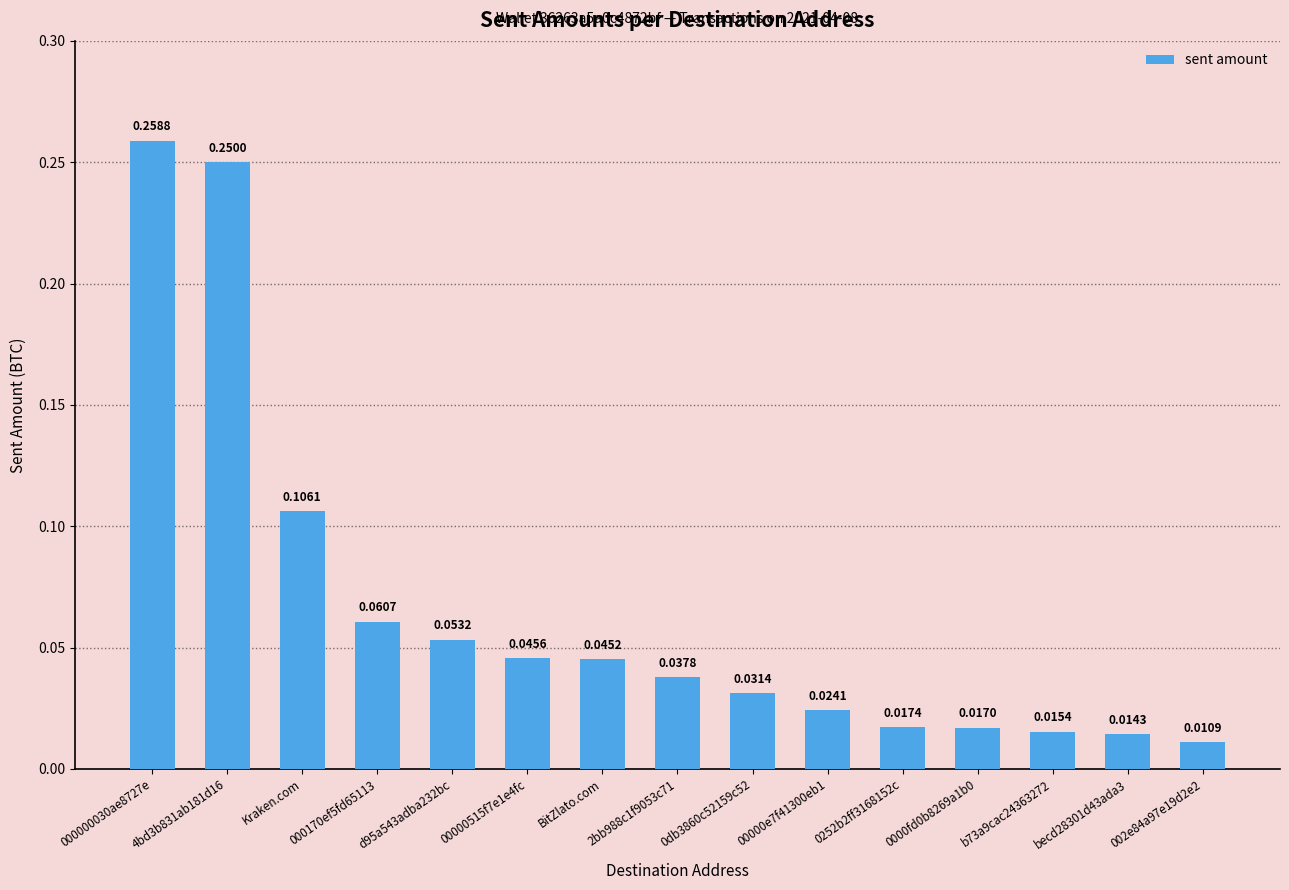

Between 0db3860c52159c52 and 00000515f7e1e4fc, which is larger?

00000515f7e1e4fc